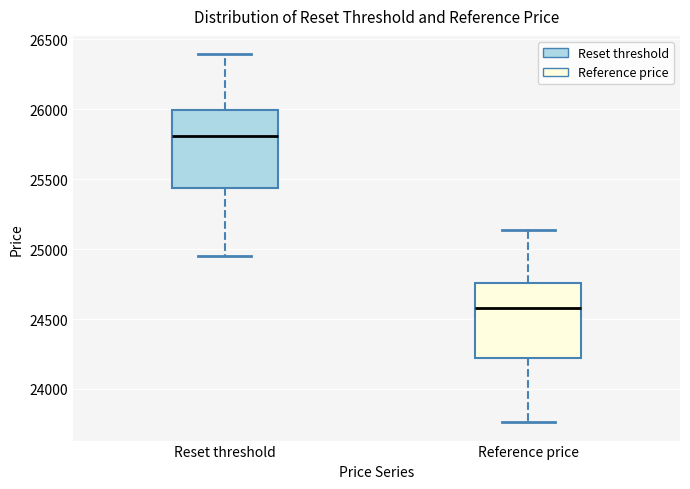

Where is the upper edge of the box for Reset threshold on the y-axis? The values are not printed on the chart, so give them approximately, as read against the axis.

26000